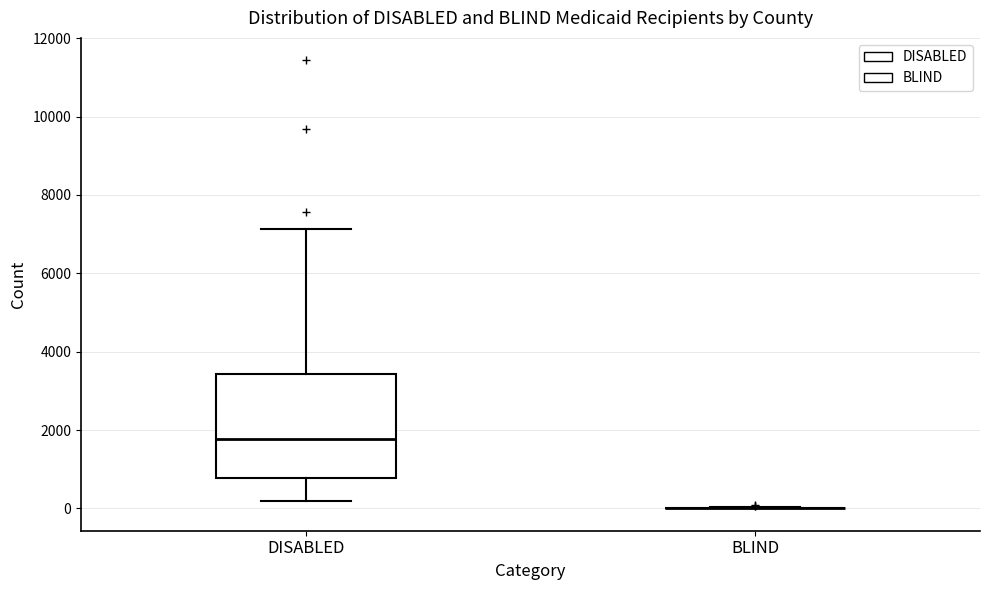

Comparing the boxes themselves (not the whiskers), which one is the tallest?

DISABLED